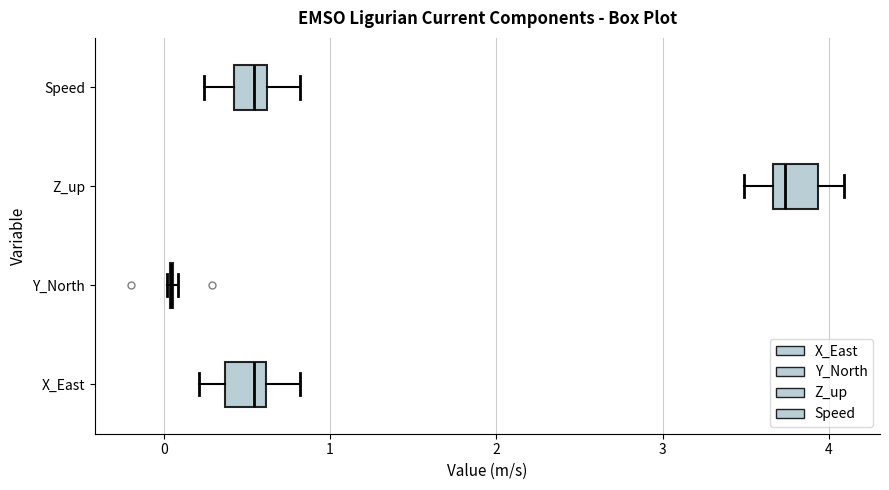

Reading bottom to top, read every box against the x-axis: the position of its median line, the range the box covers, and the ends of its whiskers. The values are not printed on the chart, so give them approximately, as read against the axis.

X_East: median 0.5, box 0.4 to 0.6, whiskers 0.2 to 0.8
Y_North: box collapsed to a line at 0.0, whiskers 0.0 to 0.1
Z_up: median 3.7 (just right of the box's left edge), box 3.7 to 3.9, whiskers 3.5 to 4.1
Speed: median 0.5, box 0.4 to 0.6, whiskers 0.2 to 0.8